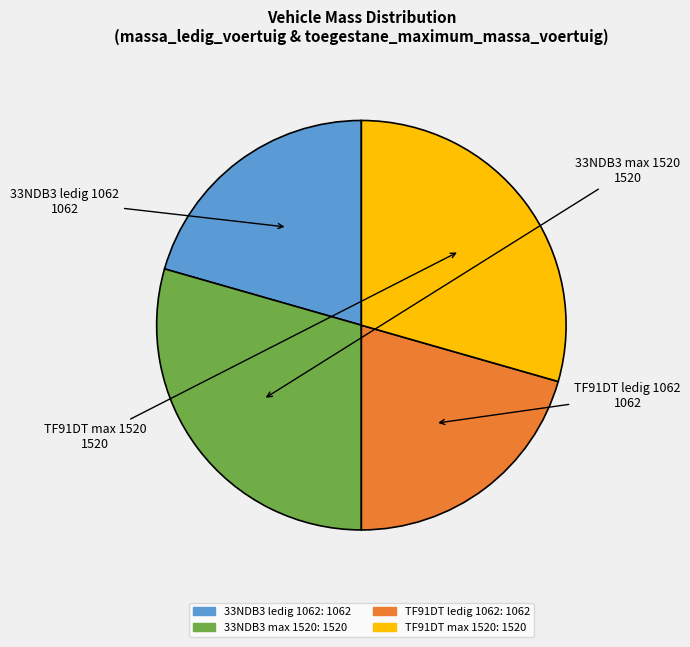

Is there any slice that represents more than half of the pie?

No